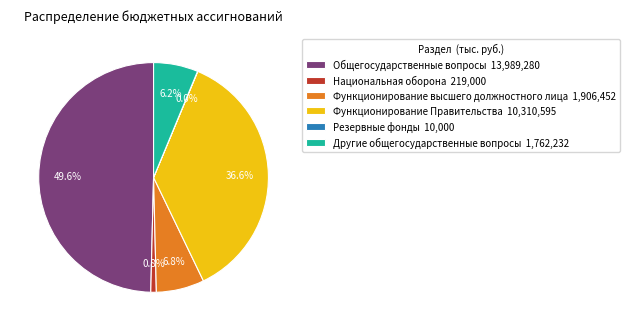

Does Другие общегосударственные вопросы 1,762,232 account for over 50% of the chart?

No